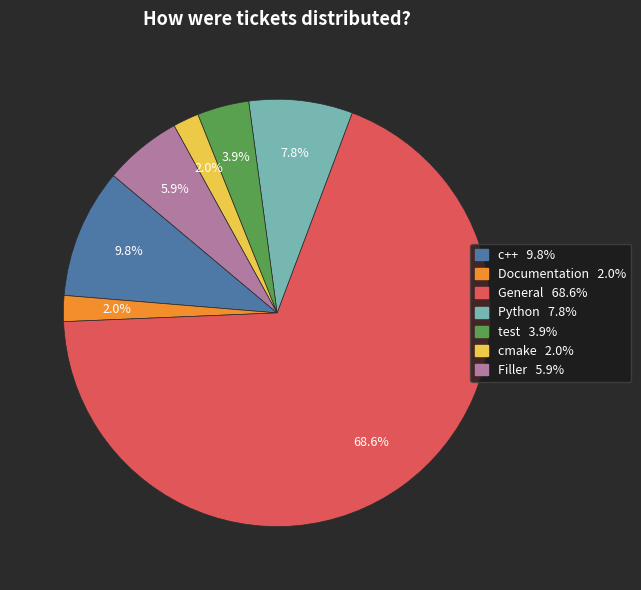

Approximately how many times larger is the value at Filler compared to c++?

0.6